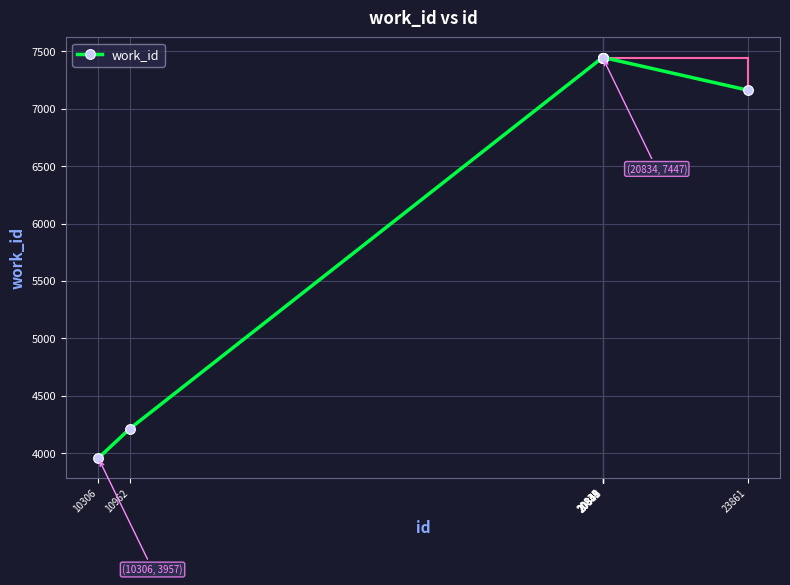

The chart shows a value of 7447 at 20842. True or false?

True